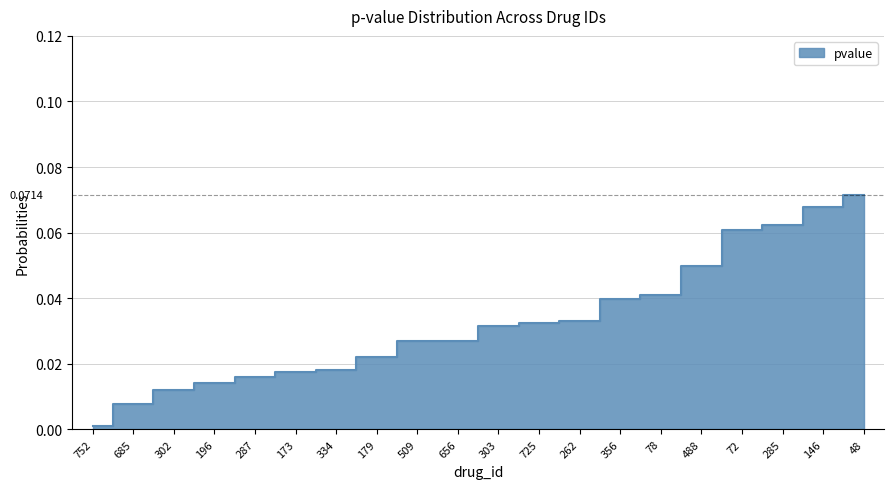

What position from the right is 303?

10